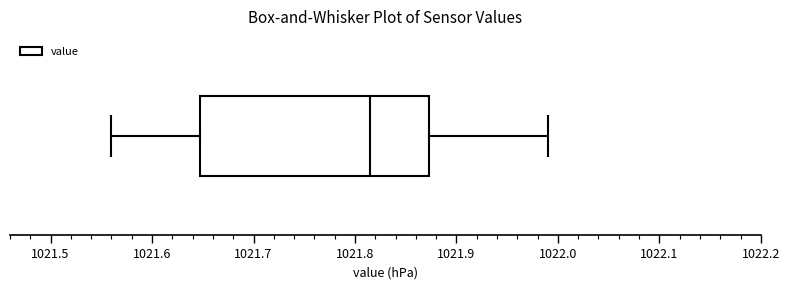

Transcribe this box plot: give where the median line is, the range the box spans, and where the two whiskers end, as read against the x-axis. The values are not printed on the chart, so give them approximately, as read against the axis.

median 1021.82, box 1021.65 to 1021.87, whiskers 1021.56 to 1021.99